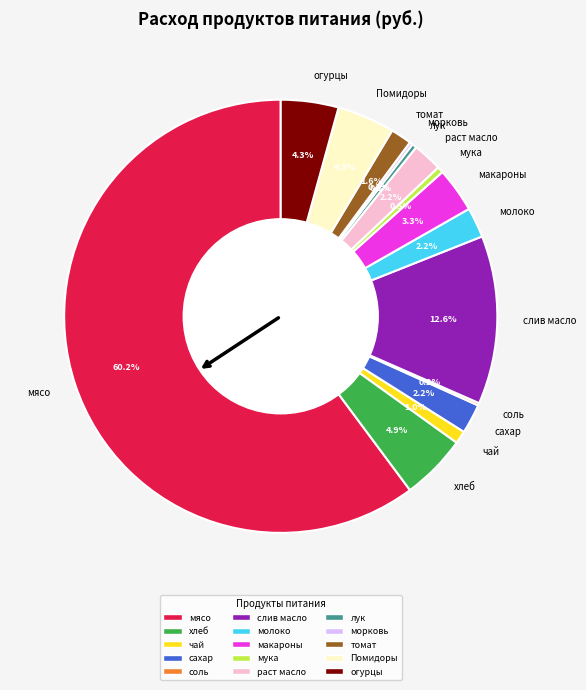

Which category accounts for the majority?

мясо